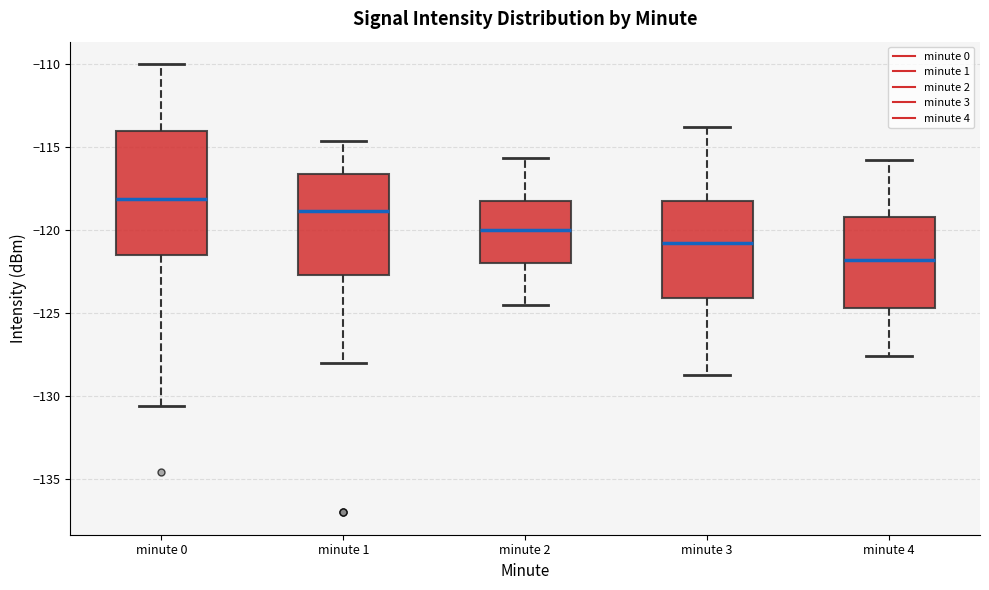

Reading left to right, read every box against the y-axis: the position of its median line, the range the box covers, and the ends of its whiskers. The values are not printed on the chart, so give them approximately, as read against the axis.

minute 0: median -118.0, box -121.5 to -114.0, whiskers -130.5 to -110.0
minute 1: median -119.0, box -122.5 to -116.5, whiskers -128.0 to -114.5
minute 2: median -120.0, box -122.0 to -118.5, whiskers -124.5 to -115.5
minute 3: median -121.0, box -124.0 to -118.0, whiskers -128.5 to -114.0
minute 4: median -122.0, box -124.5 to -119.0, whiskers -127.5 to -116.0